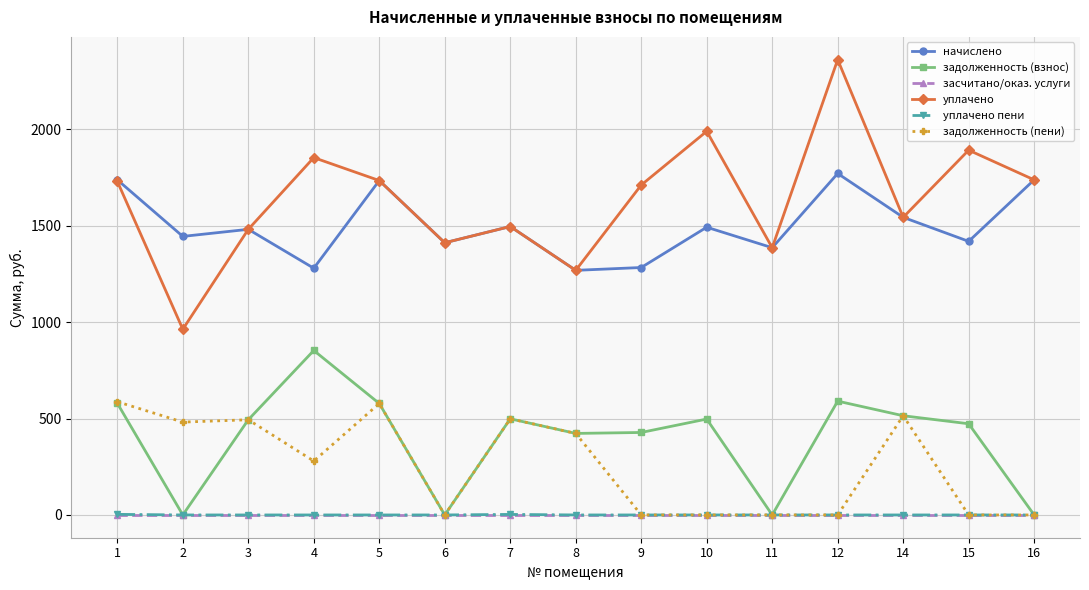

What is the difference between the highest and lowest values at 7?

1495.7